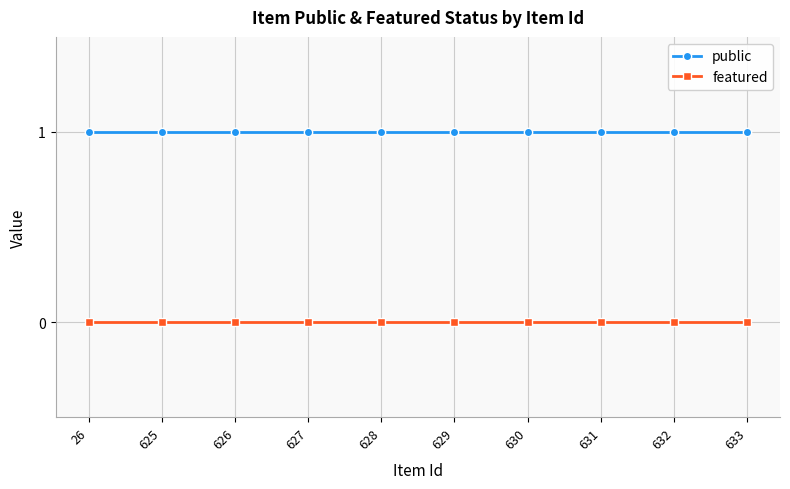

What is the value of the public point at the 4th from the left?

1